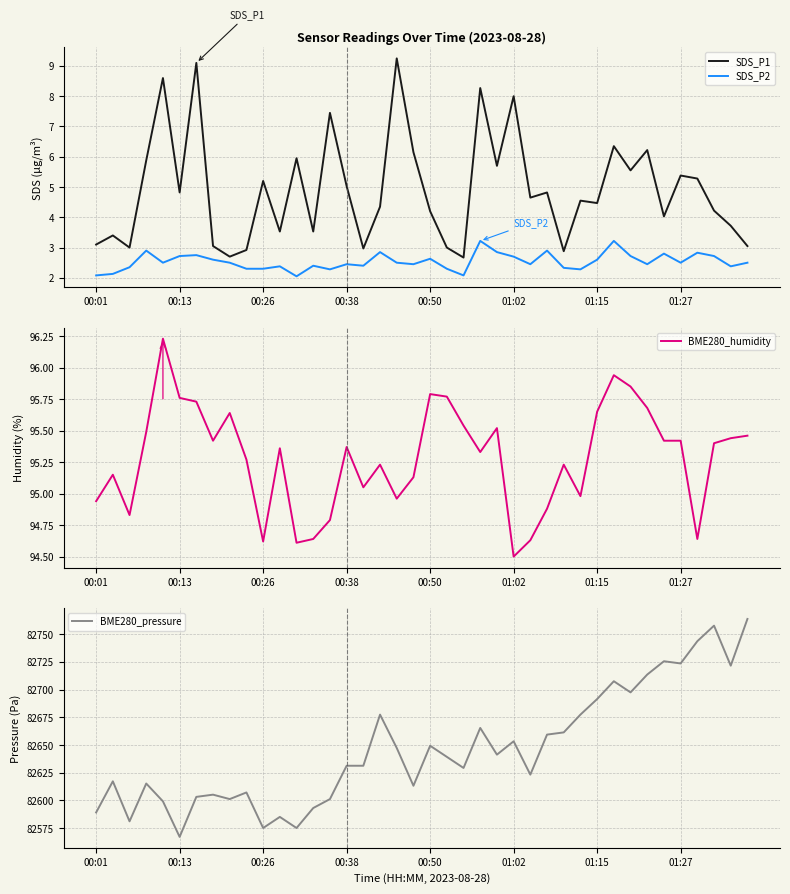

True or false: SDS_P1 and SDS_P2 cross at least once.

False